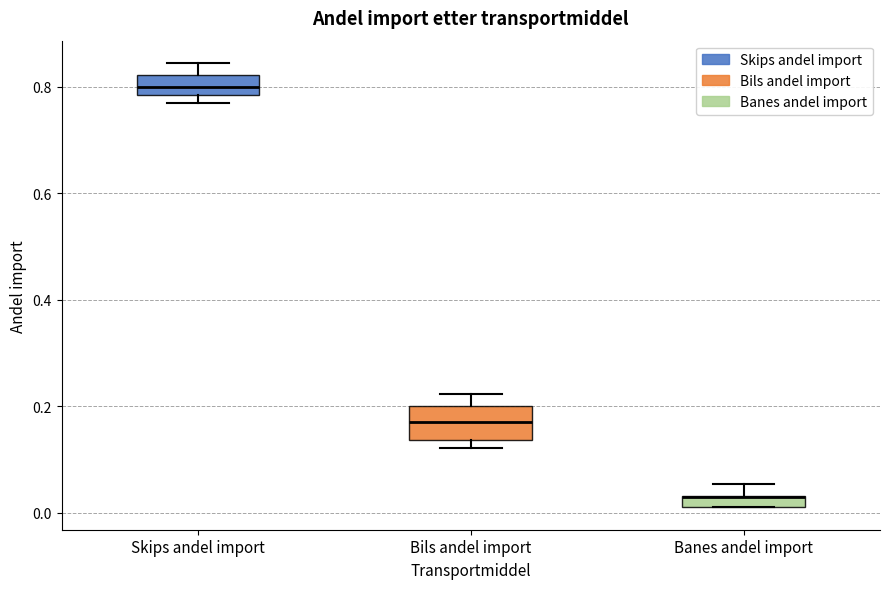

Where is the upper edge of the box for Skips andel import on the y-axis? The values are not printed on the chart, so give them approximately, as read against the axis.

0.82